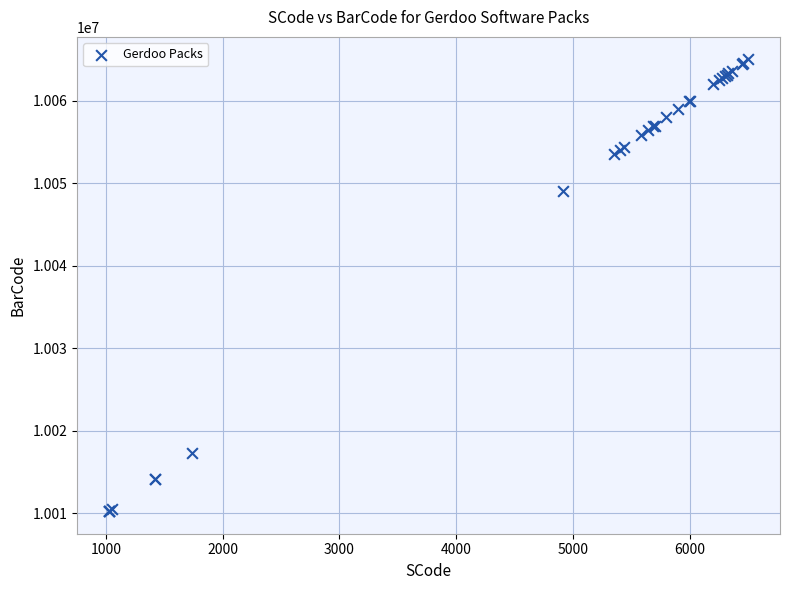

What Y value in the scatter plot is closest to 10037639?

10049112